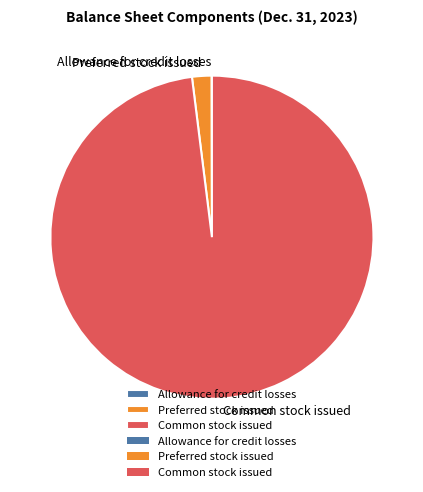

Which slice is the largest?

Common stock issued